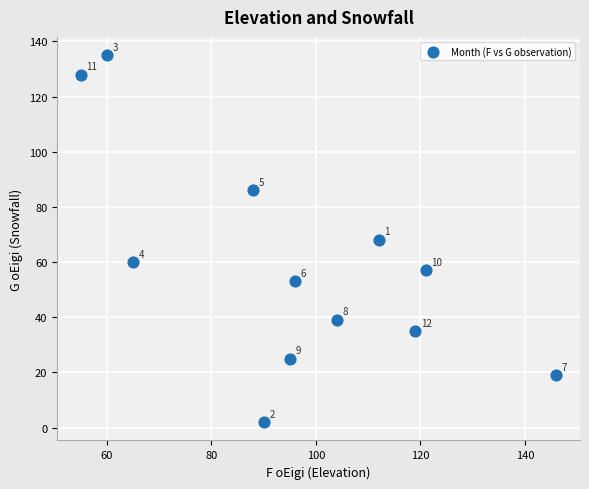

What is the average X value?

96